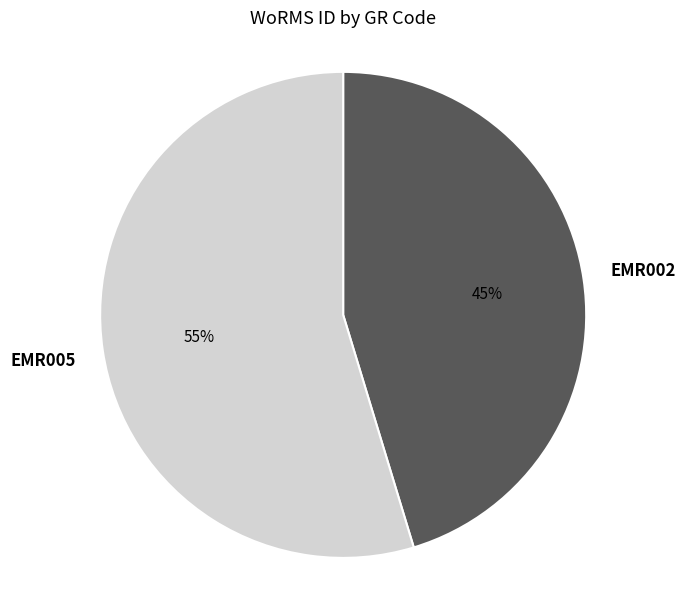

Which has a higher value, EMR002 or EMR005?

EMR005